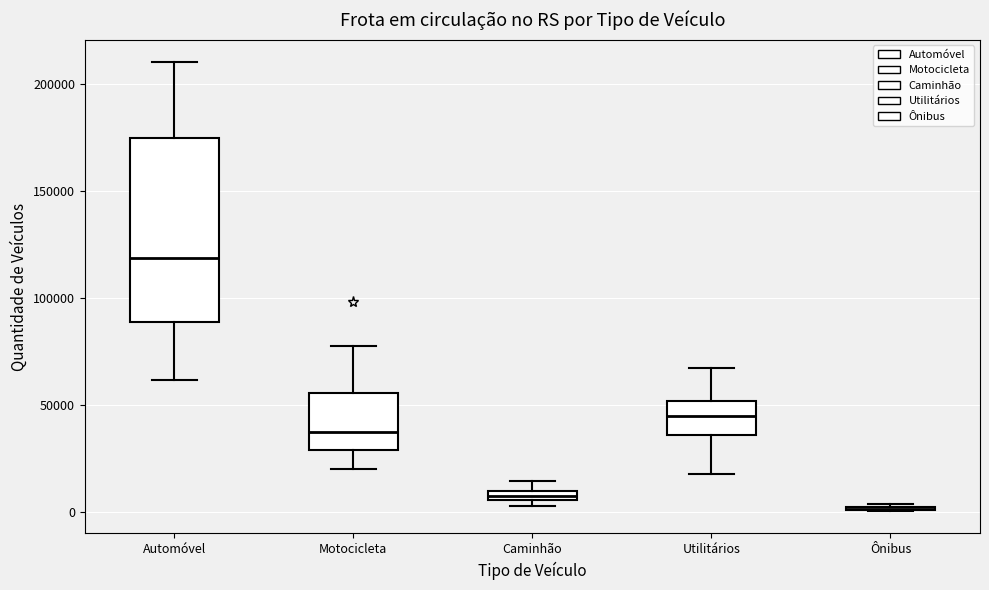

Comparing the boxes themselves (not the whiskers), which one is the tallest?

Automóvel